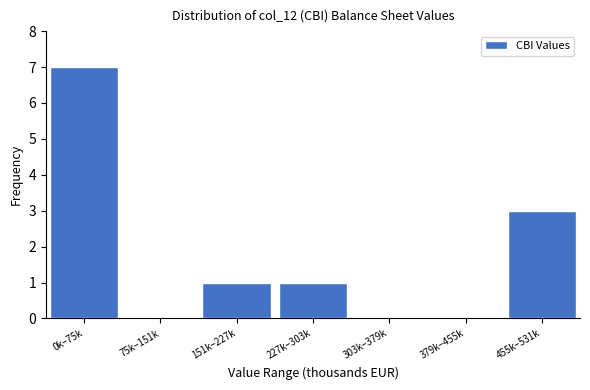

Reading right to left, transcribe all the data shown in this chart.

455k–531k=3	379k–455k=0	303k–379k=0	227k–303k=1	151k–227k=1	75k–151k=0	0k–75k=7